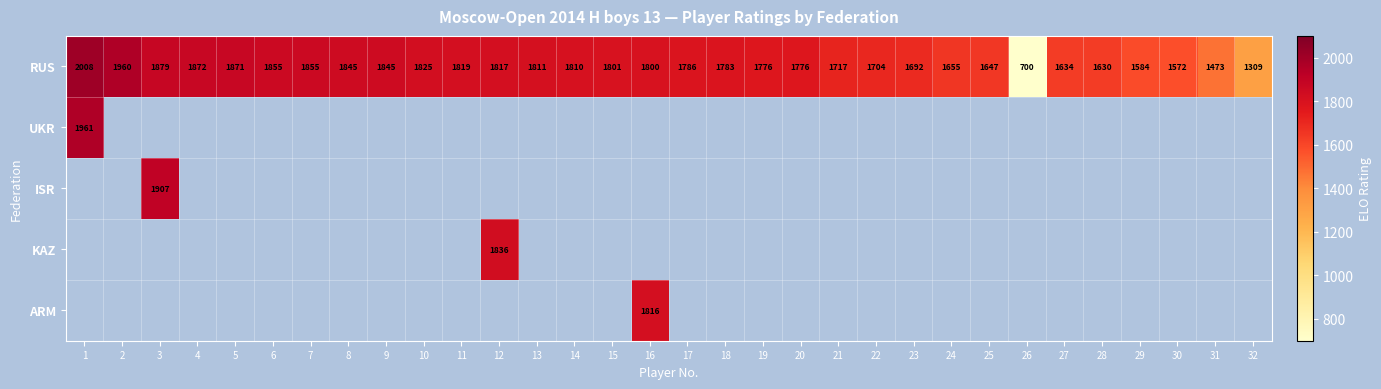

Where is RUS nearest to the value 1354?

32